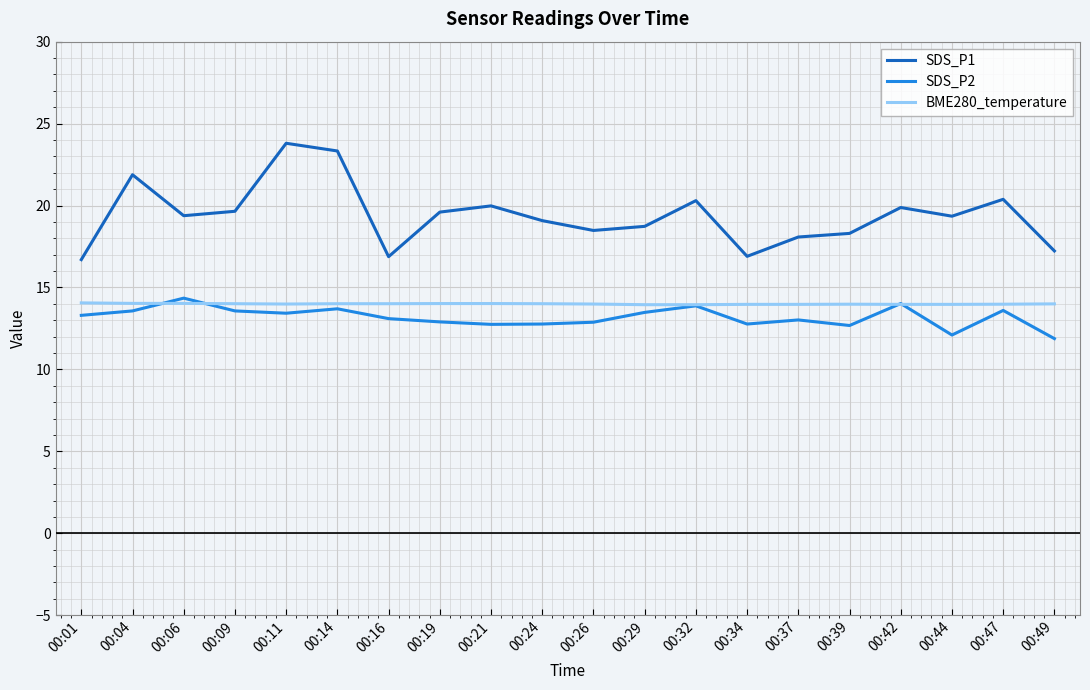

The SDS_P1 series shows 27.4 at 00:09. True or false?

False